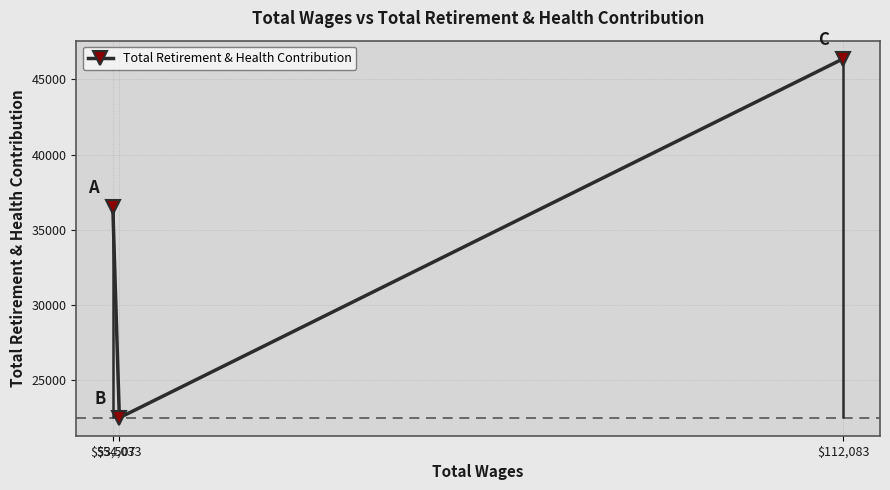

What is the smallest value displayed?

22485